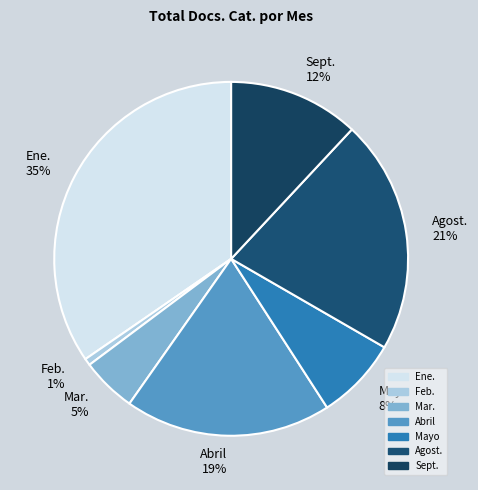

Count the number of slices in the pie.

7